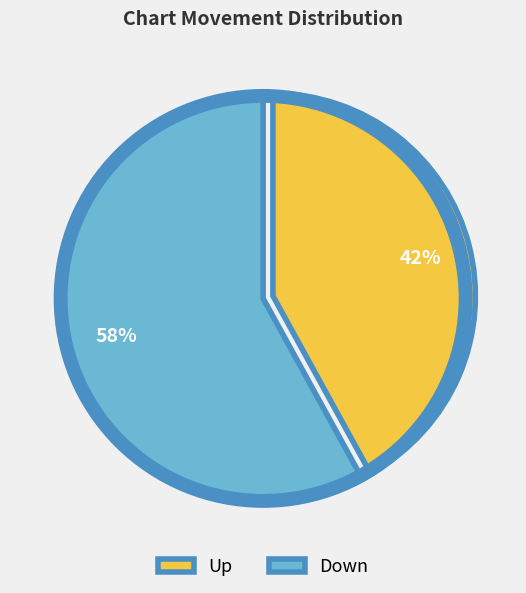

Which slice represents more than half of the pie?

Down